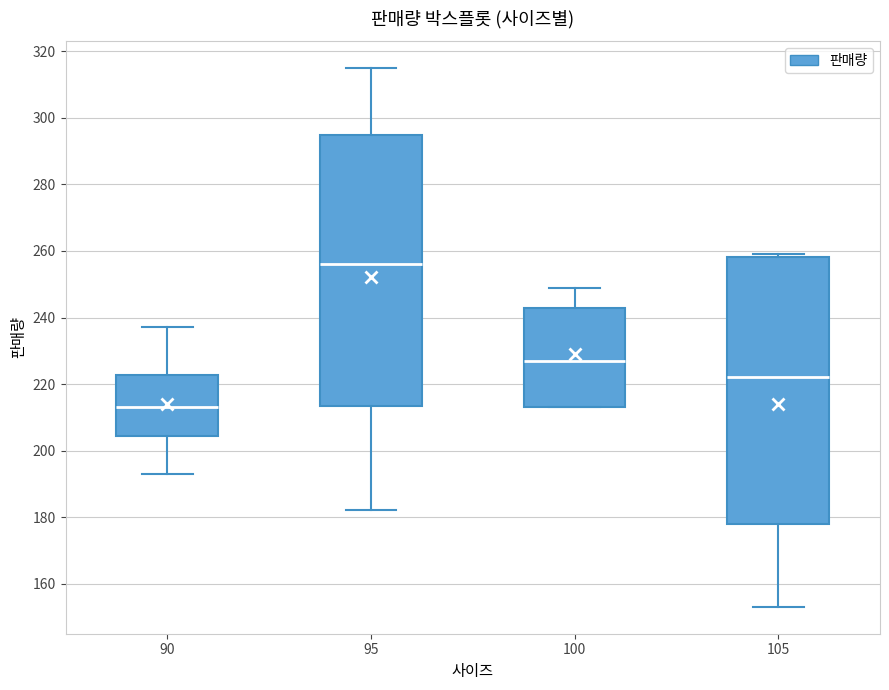

Where is the lower edge of the box at x = 90 on the y-axis? The values are not printed on the chart, so give them approximately, as read against the axis.

204